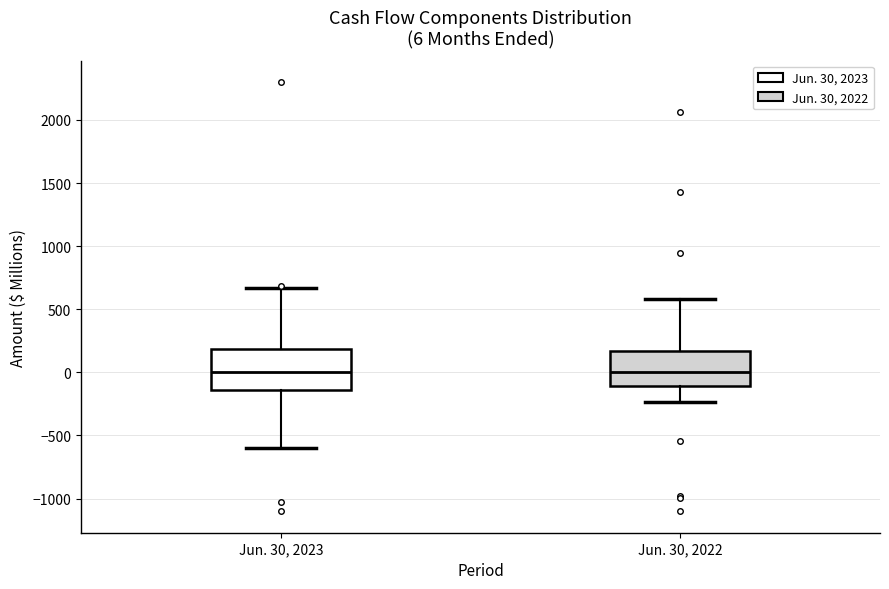

Comparing the boxes themselves (not the whiskers), which one is the tallest?

Jun. 30, 2023